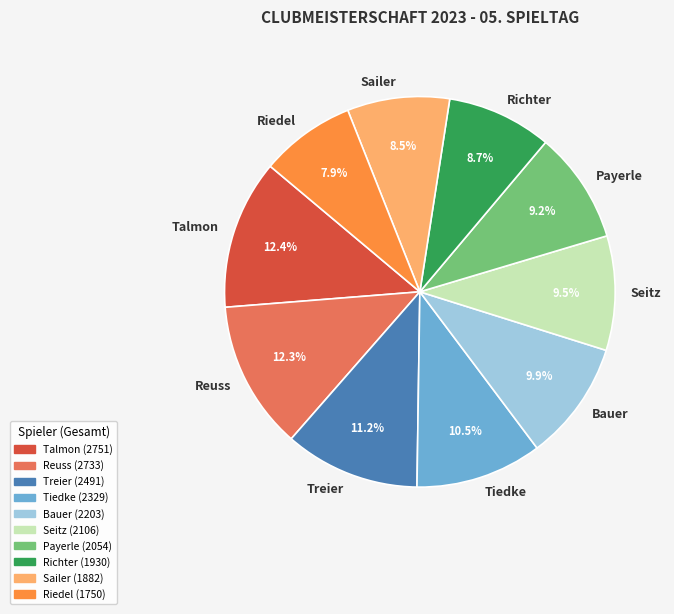

Combined, do Seitz and Riedel account for over 50%?

No